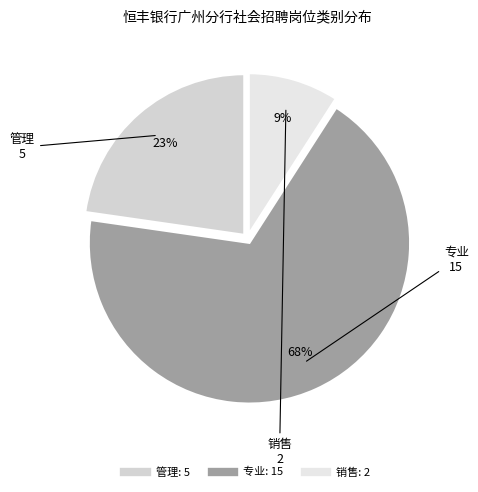

To the nearest percent, what percentage of the pie is 销售?

9%